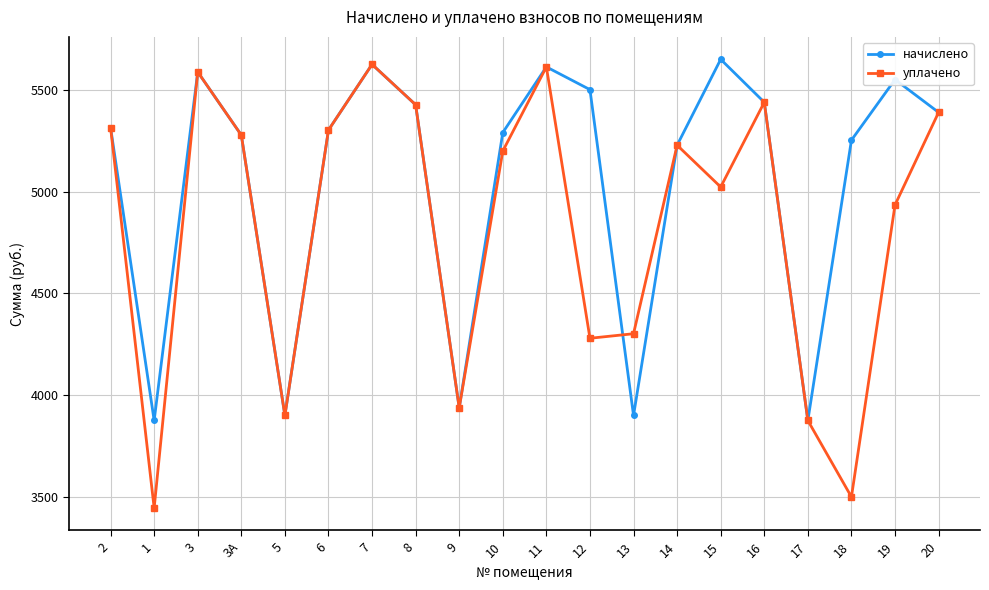

True or false: начислено has a value of 5651.1 at 15.

True